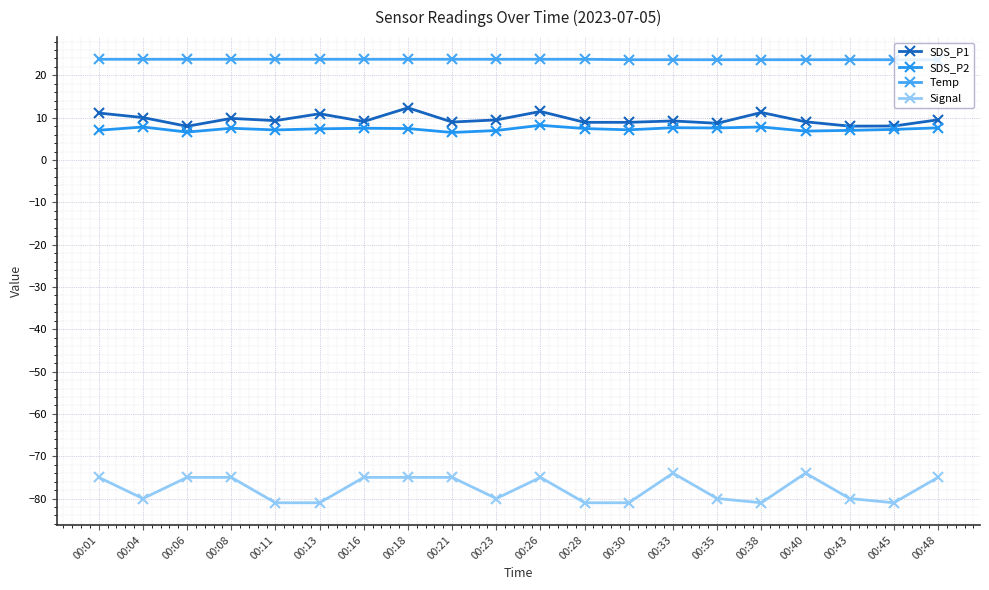

What is the difference between the maximum and minimum values in the Signal series?

7.0